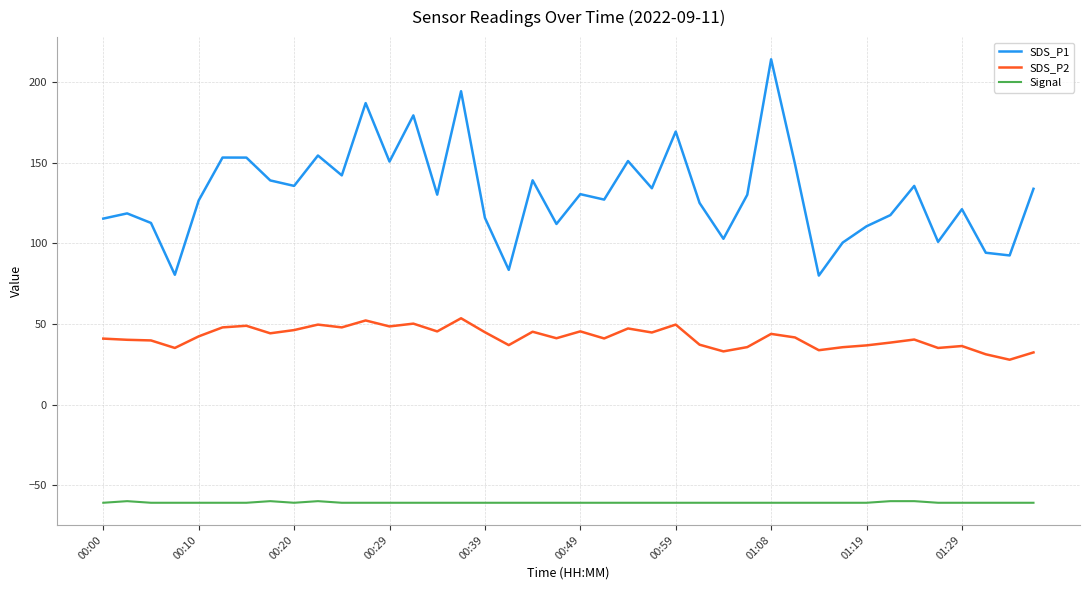

Which series has the largest total across all categories?

SDS_P1